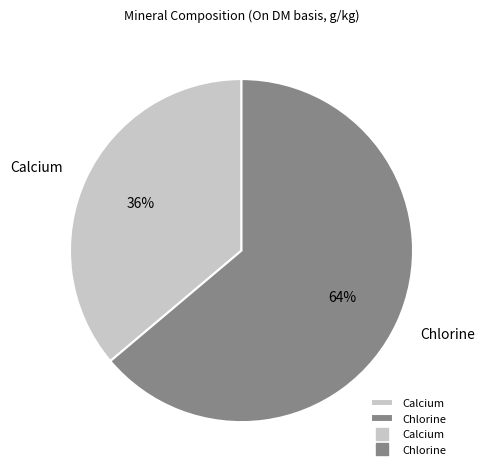

Does any single category account for the majority?

Yes